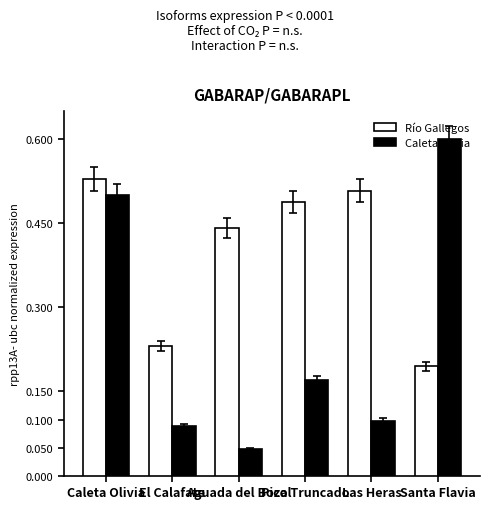

What is the difference between the second highest and second lowest values in the Río Gallegos series?

0.3